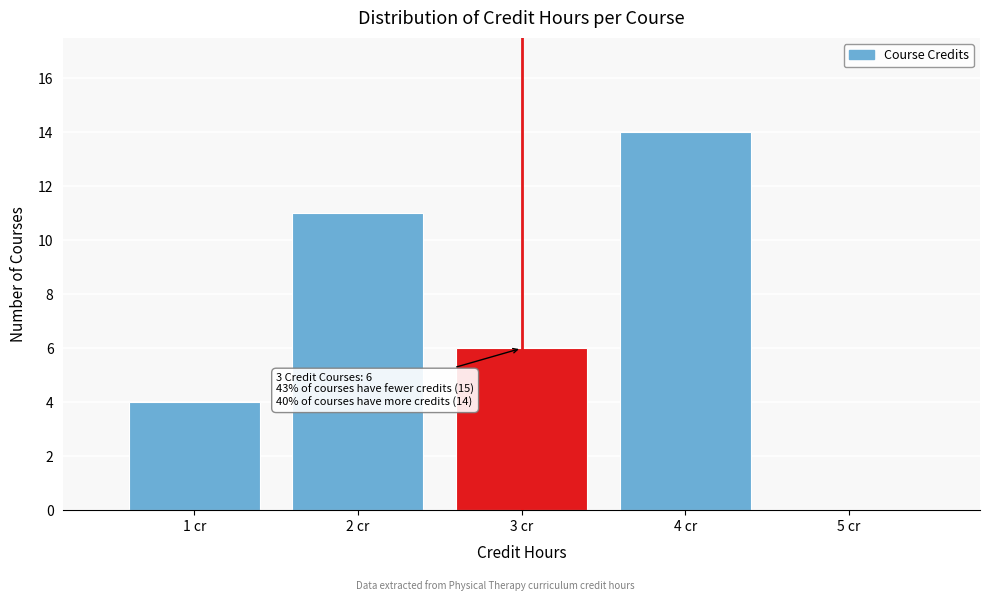

Over which range of the x-axis is the bar tallest?

3.5 to 4.5